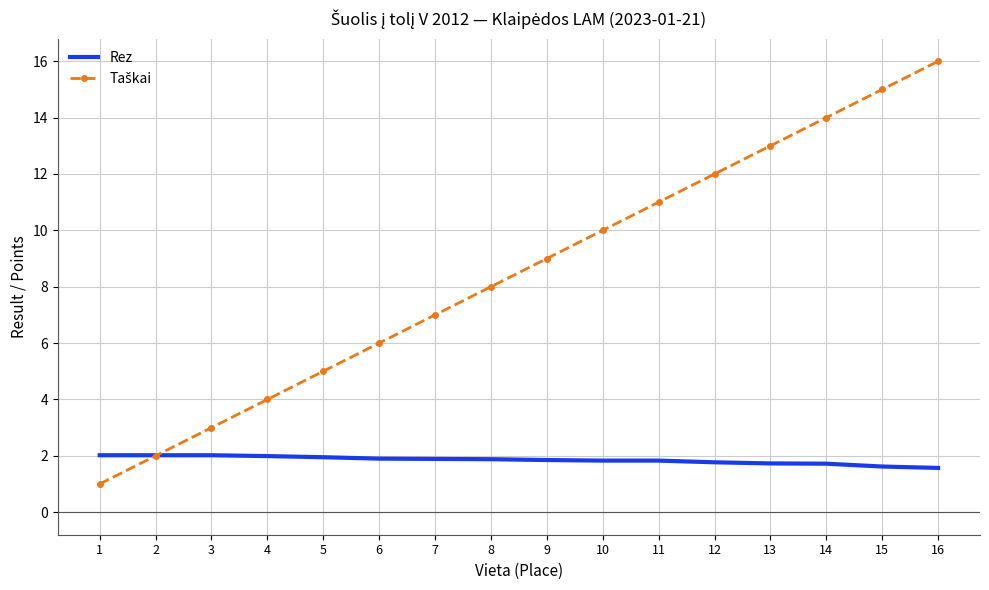

What is the spread (max minus min) of values at 16?

14.4